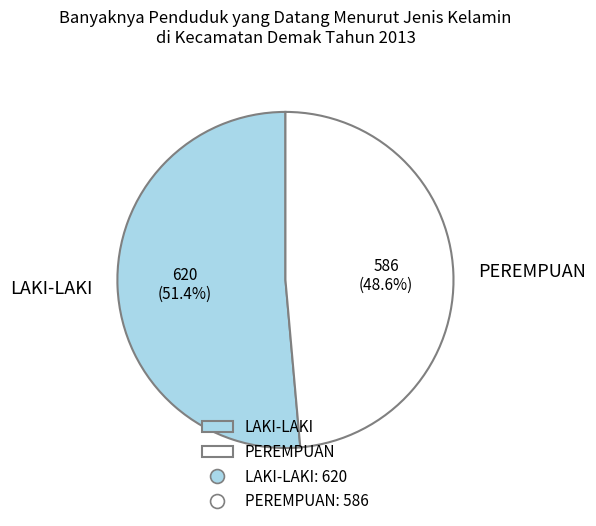

What is the smallest slice in the pie chart?

PEREMPUAN